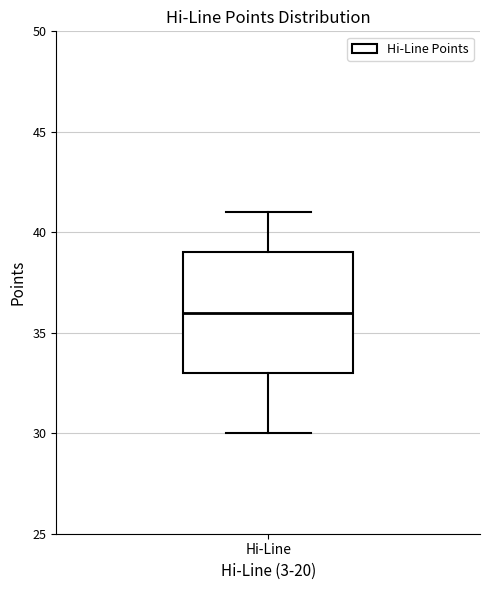

Transcribe this box plot: give where the median line is, the range the box spans, and where the two whiskers end, as read against the y-axis. The values are not printed on the chart, so give them approximately, as read against the axis.

median 36, box 33 to 39, whiskers 30 to 41